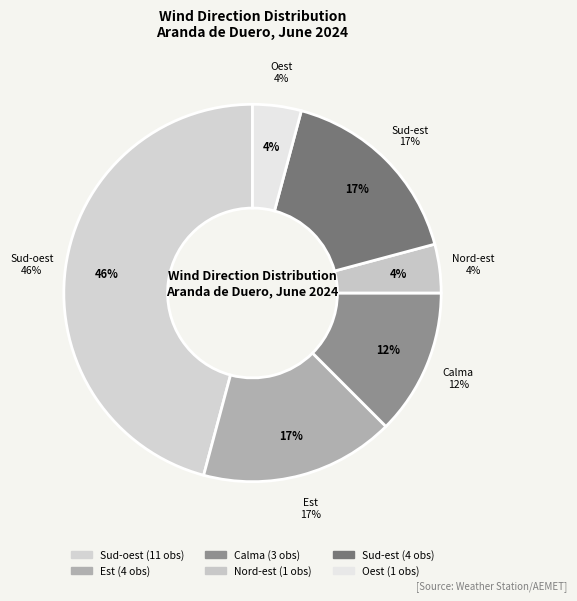

The Est slice represents 28% of the pie. True or false?

False